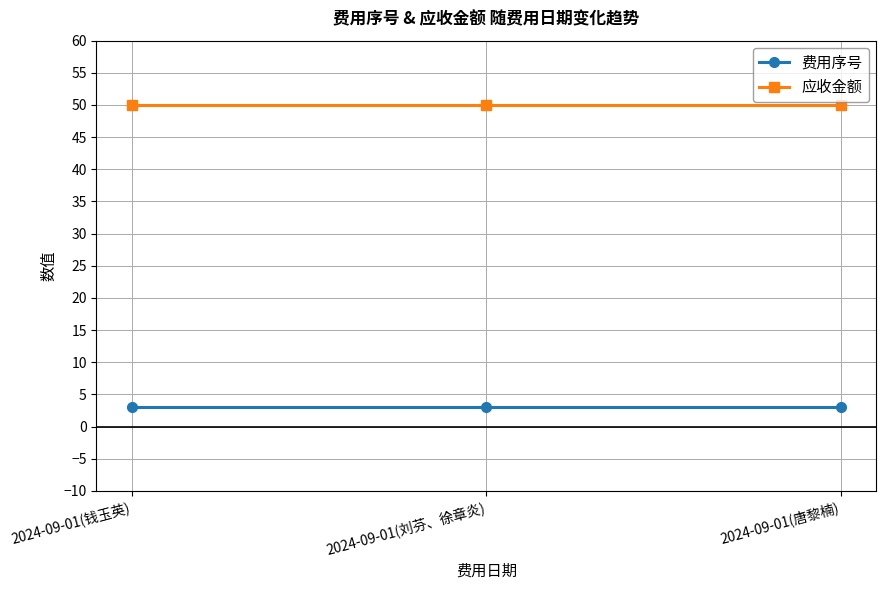

The value of 应收金额 at 2024-09-01(唐黎楠) is 50. True or false?

True